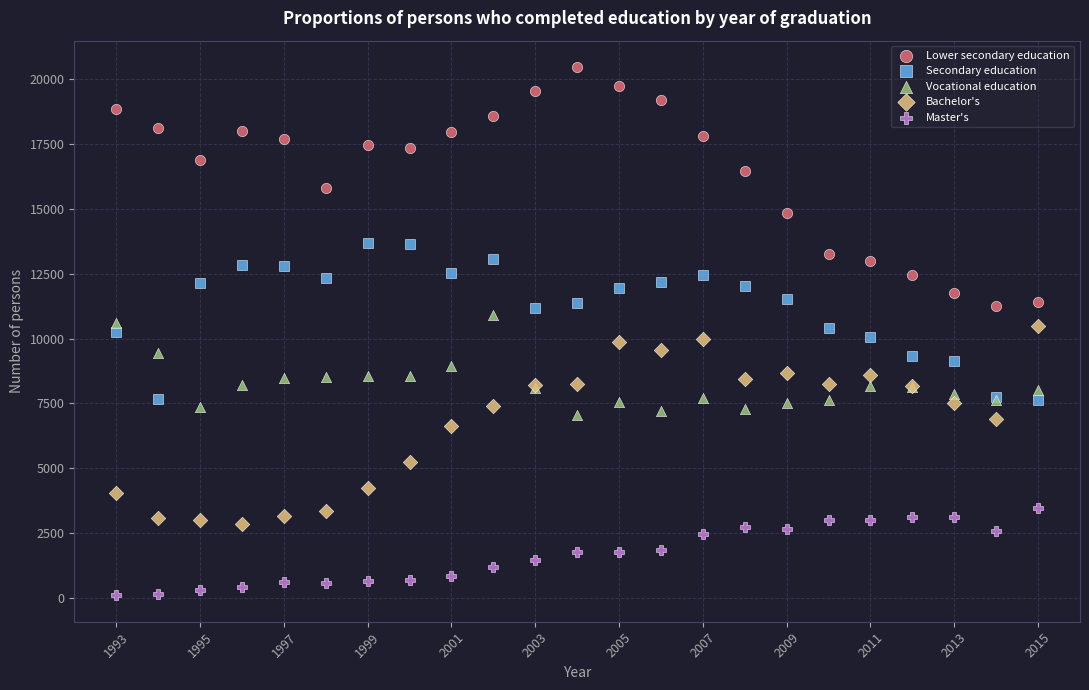

Which series has the widest spread of Y values?

Lower secondary education